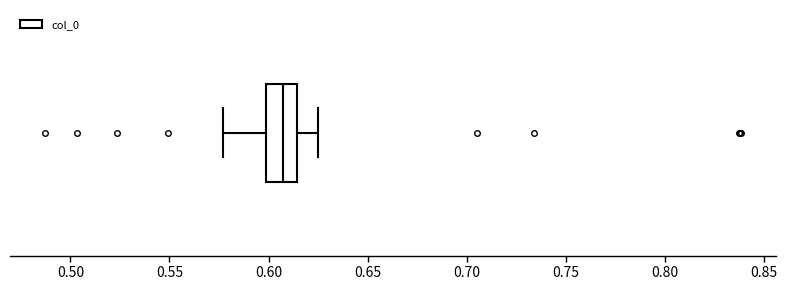

Where does the median line of the box sit on the x-axis? The values are not printed on the chart, so give them approximately, as read against the axis.

0.605